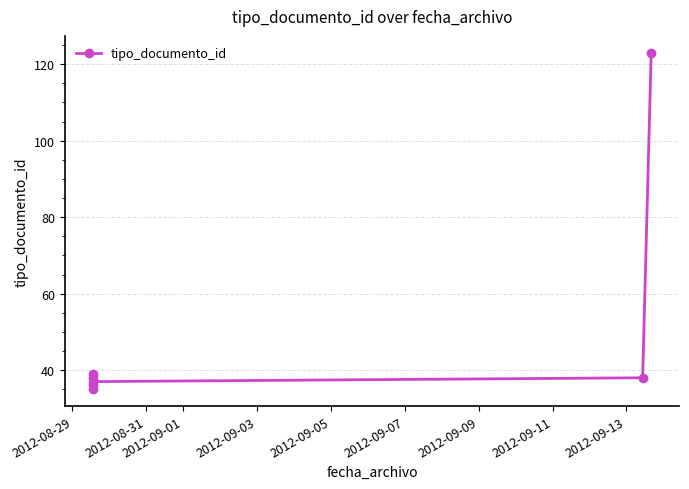

True or false: the data shows 55 at 2012-09-01.

False